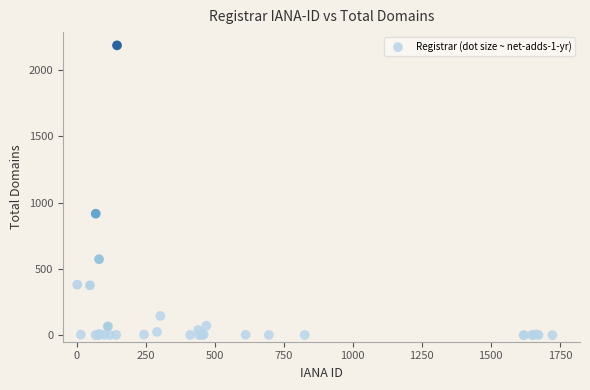

What Y value in the scatter plot is closest to 1094?

917